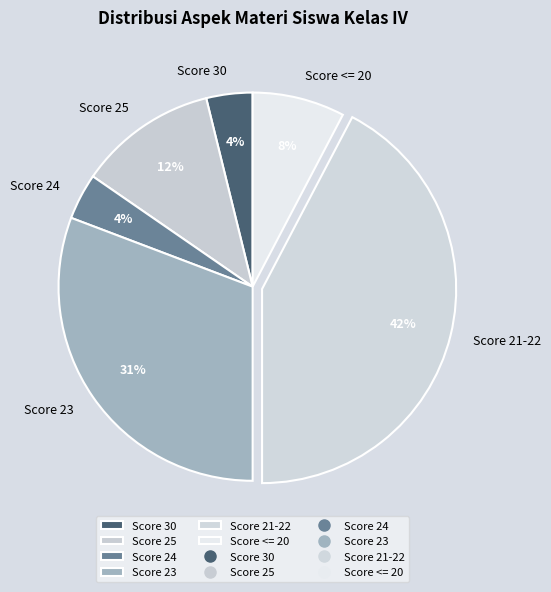

Is the sum of Score 21-22 and Score 30 greater than half?

No